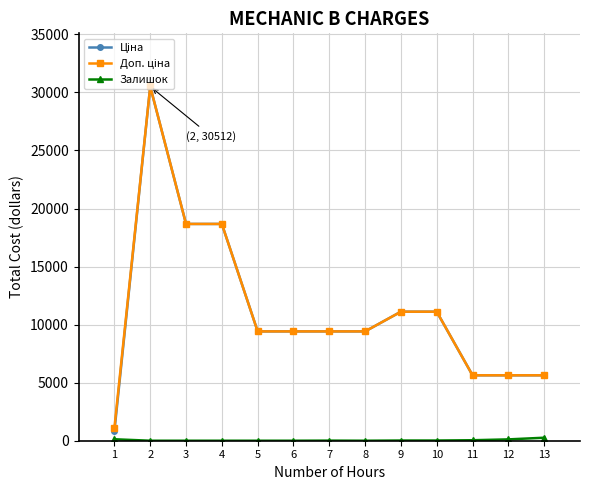

Which label corresponds to the largest value in the chart?

2